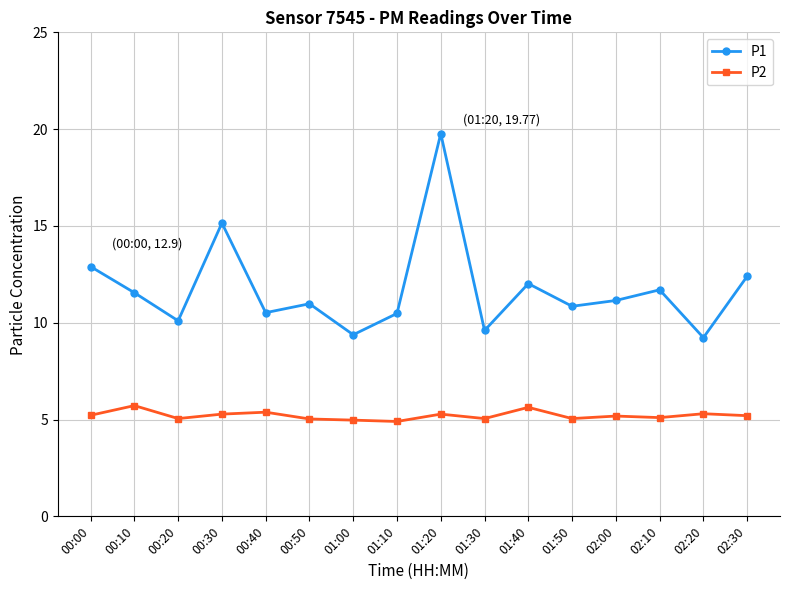

Read the P1 value at 01:20.

19.8